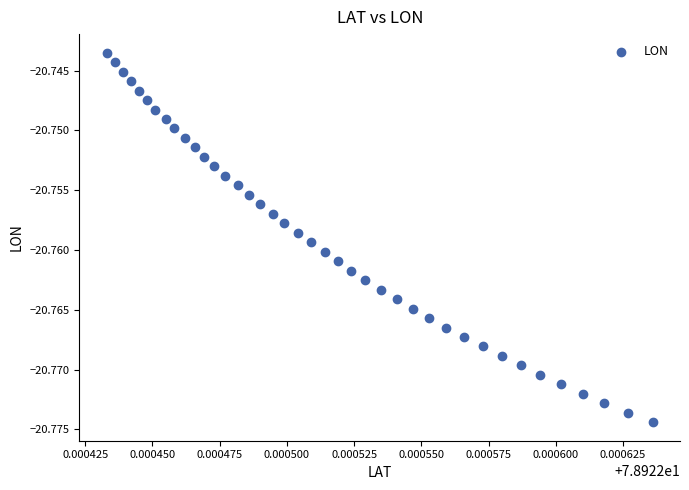

How many points are shown in the scatter plot?

40